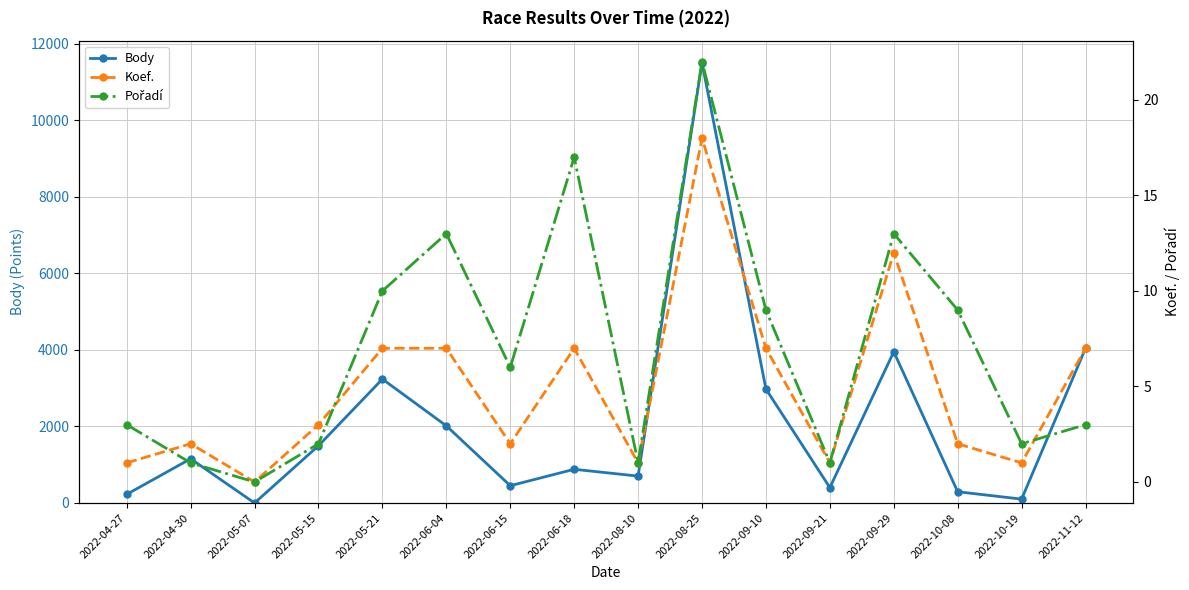

Which category has the highest value across all series?

2022-08-25